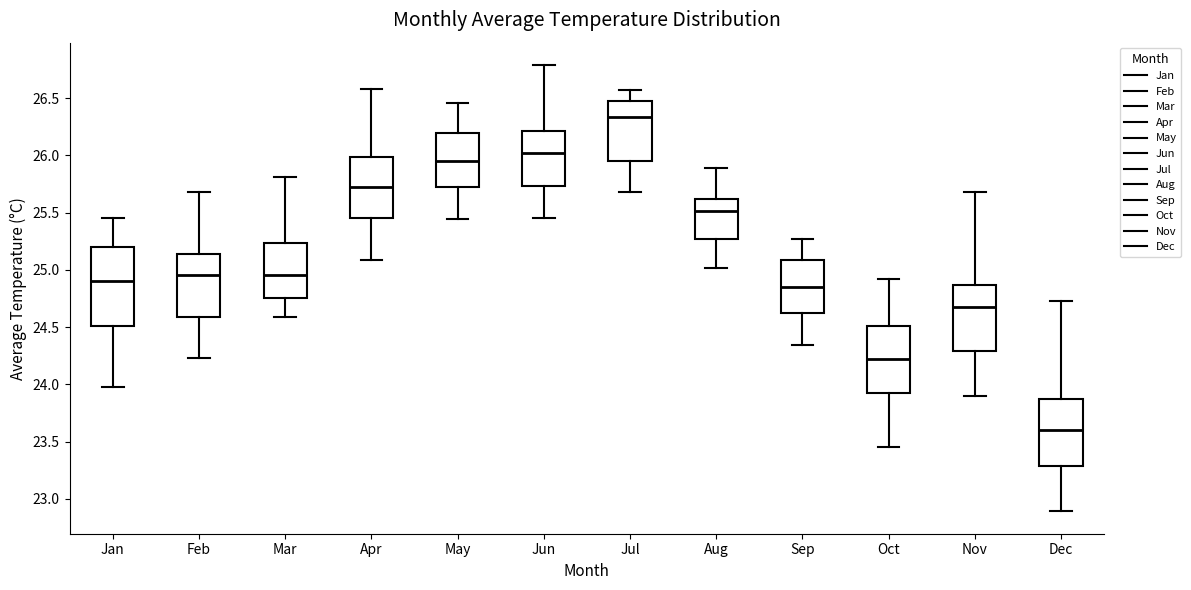

Reading left to right, transcribe this box plot: for each box, give where its median line is, the range the box spans, and where its two whiskers end, as read against the y-axis. The values are not printed on the chart, so give them approximately, as read against the axis.

Jan: median 24.90, box 24.50 to 25.20, whiskers 24.00 to 25.45
Feb: median 24.95, box 24.60 to 25.15, whiskers 24.25 to 25.70
Mar: median 24.95, box 24.75 to 25.25, whiskers 24.60 to 25.80
Apr: median 25.70, box 25.45 to 26.00, whiskers 25.10 to 26.60
May: median 25.95, box 25.75 to 26.20, whiskers 25.45 to 26.45
Jun: median 26.00, box 25.75 to 26.20, whiskers 25.45 to 26.80
Jul: median 26.35, box 25.95 to 26.45, whiskers 25.70 to 26.55
Aug: median 25.50, box 25.25 to 25.60, whiskers 25.00 to 25.90
Sep: median 24.85, box 24.60 to 25.10, whiskers 24.35 to 25.25
Oct: median 24.20, box 23.90 to 24.50, whiskers 23.45 to 24.90
Nov: median 24.70, box 24.30 to 24.85, whiskers 23.90 to 25.70
Dec: median 23.60, box 23.30 to 23.85, whiskers 22.90 to 24.75